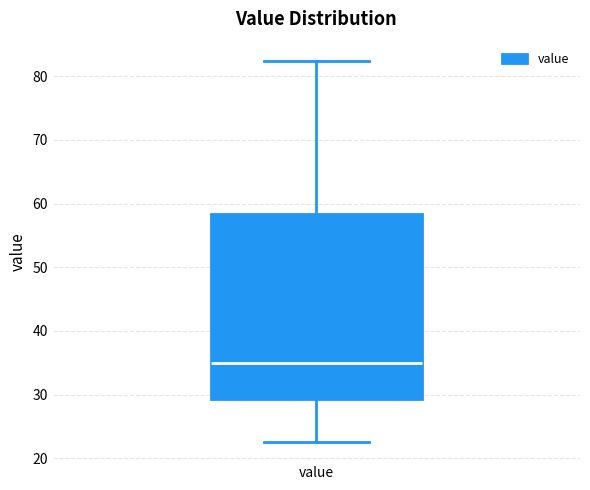

Transcribe this box plot: give where the median line is, the range the box spans, and where the two whiskers end, as read against the y-axis. The values are not printed on the chart, so give them approximately, as read against the axis.

median 35, box 29 to 58, whiskers 23 to 82